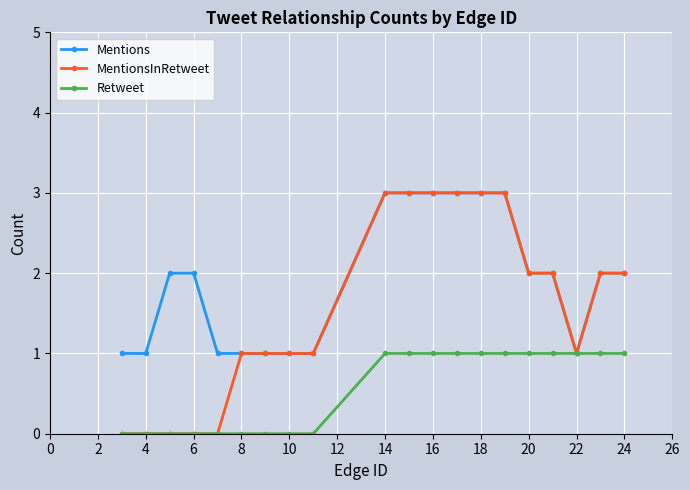

What is the value of the MentionsInRetweet point at the 17th from the left?

2